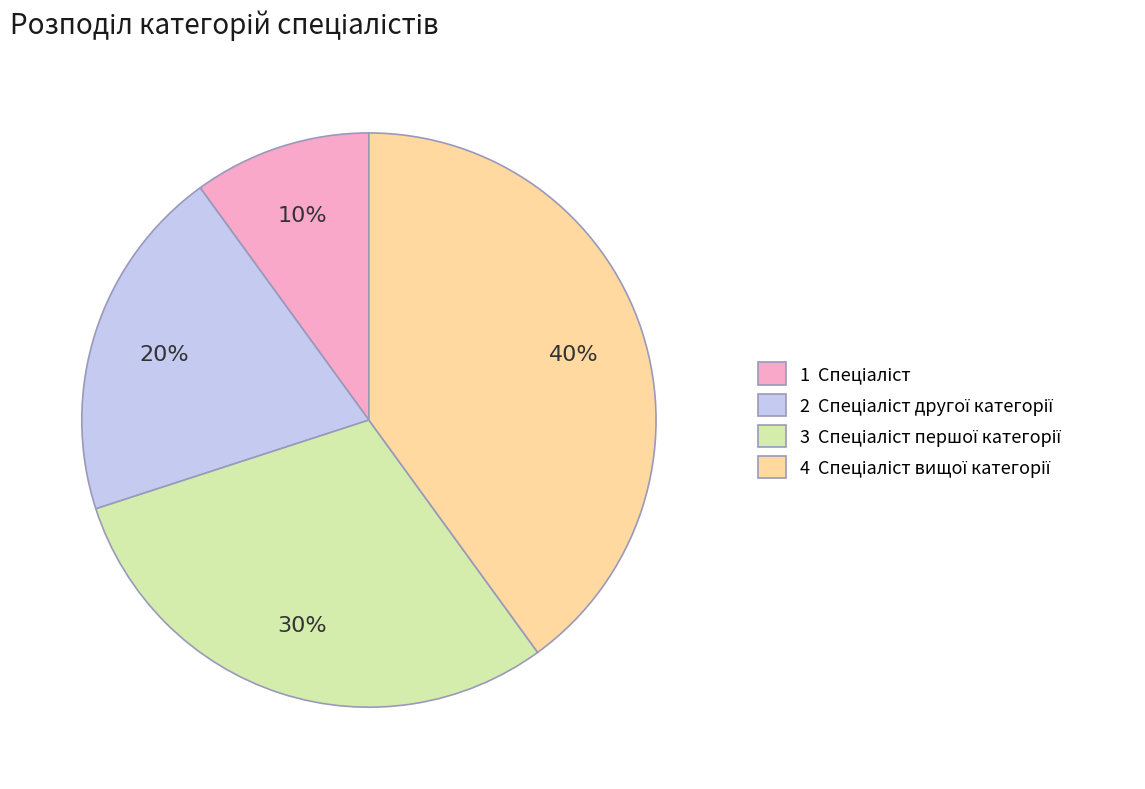

Does any single category account for the majority?

No